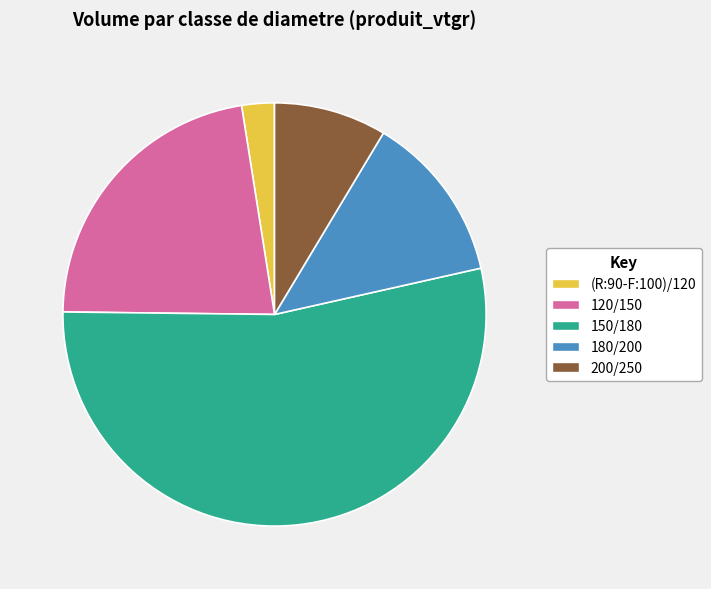

Which category has the biggest portion of the pie?

150/180